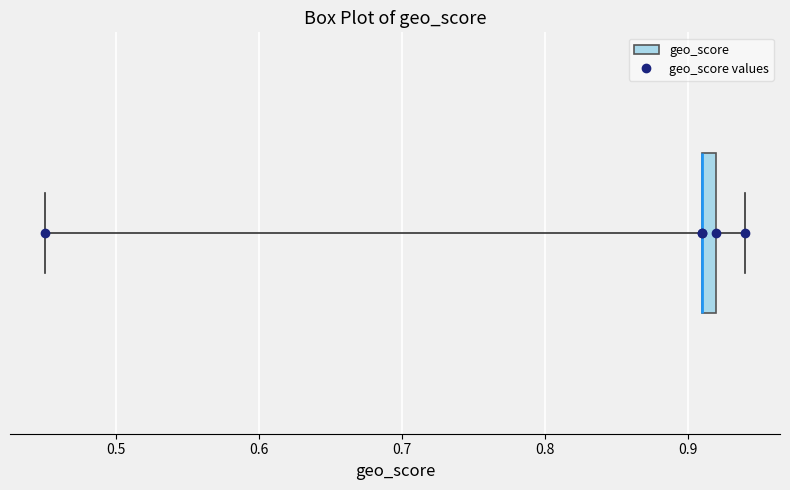

Where is the right edge of the box on the x-axis? The values are not printed on the chart, so give them approximately, as read against the axis.

0.92